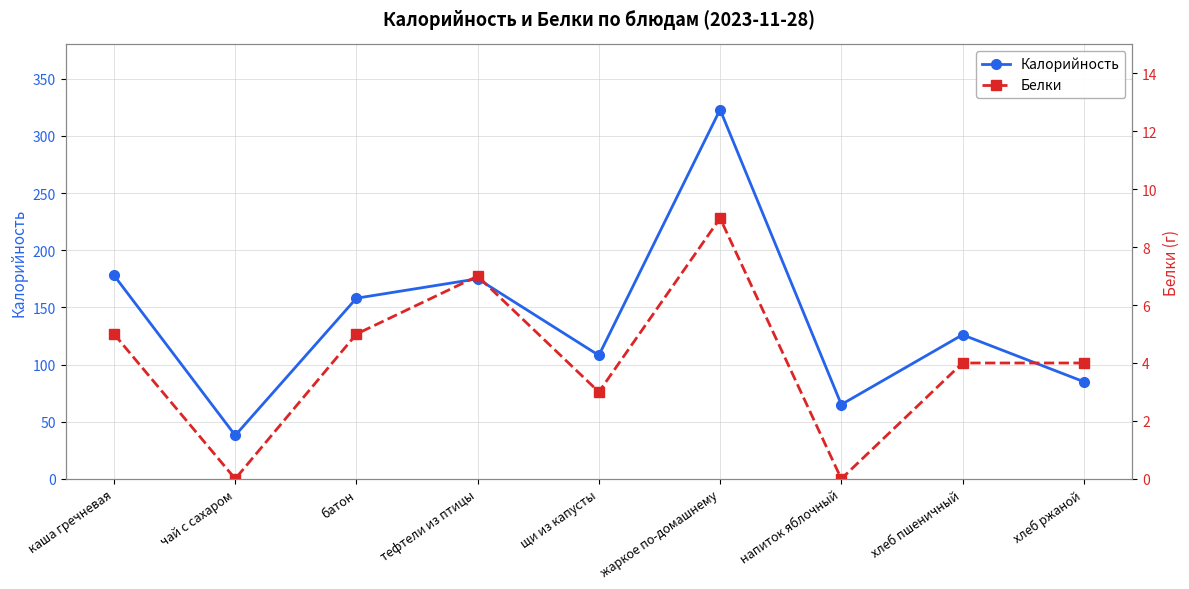

Rank the series by their average value, from lowest to highest.

Белки, Калорийность